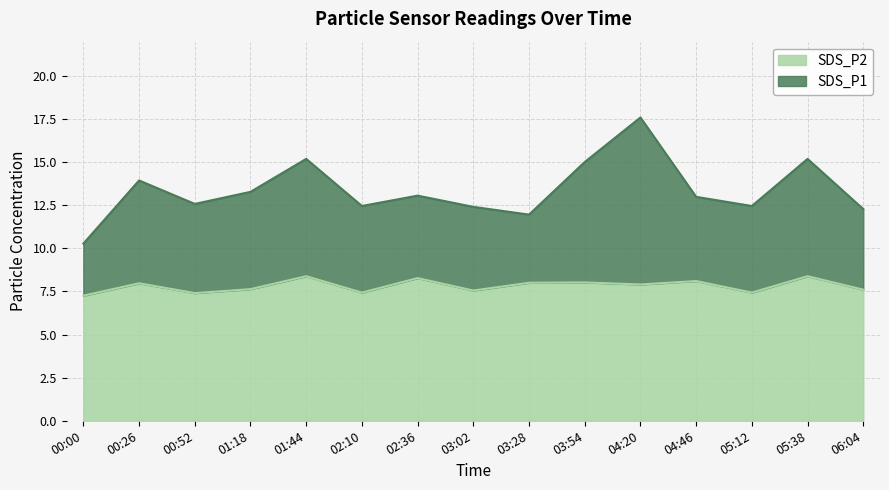

What is the label of the 4th point from the left?

01:18